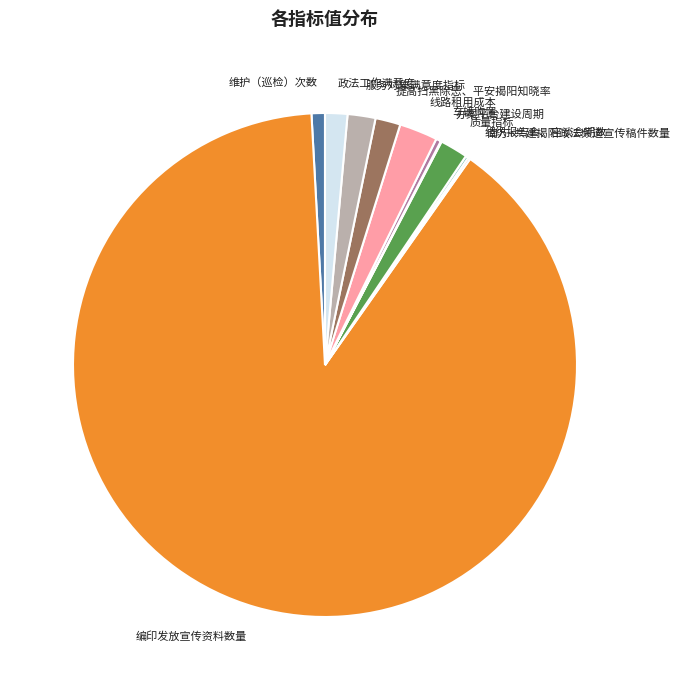

What is the largest slice in the pie chart?

编印发放宣传资料数量